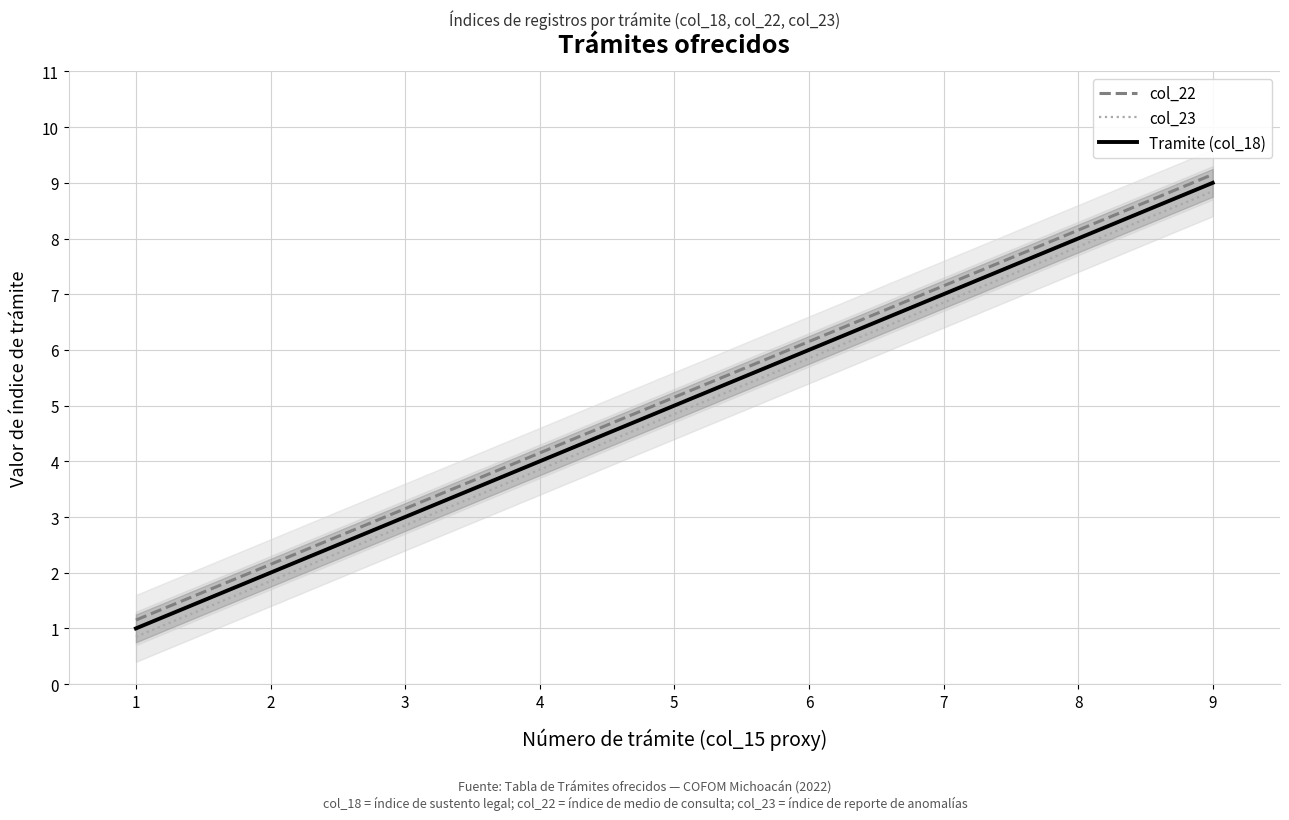

Does the chart display data point markers on the line(s)?

No